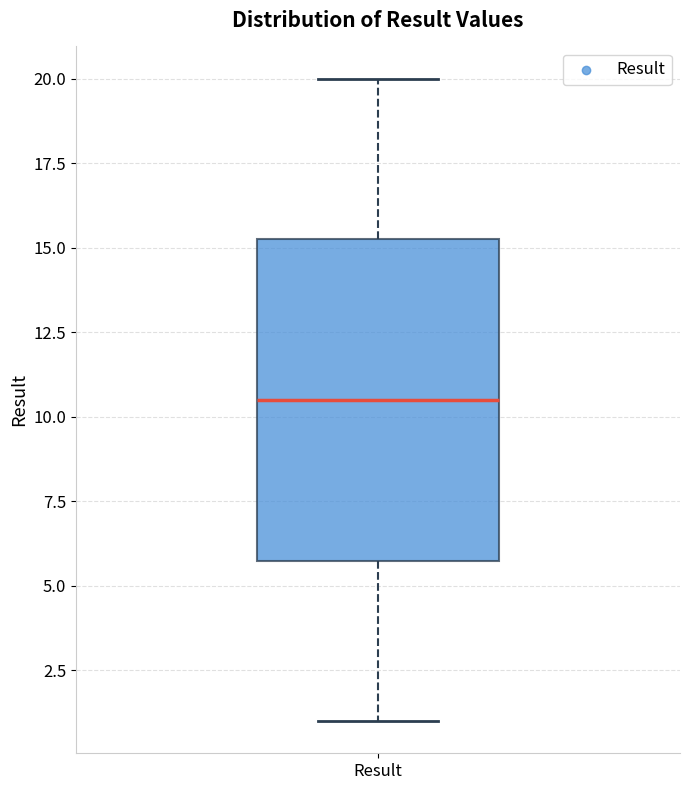

Read this box plot against the y-axis: the position of the median line, the range covered by the box, and the ends of both whiskers. The values are not printed on the chart, so give them approximately, as read against the axis.

median 10.5, box 6.0 to 15.5, whiskers 1.0 to 20.0